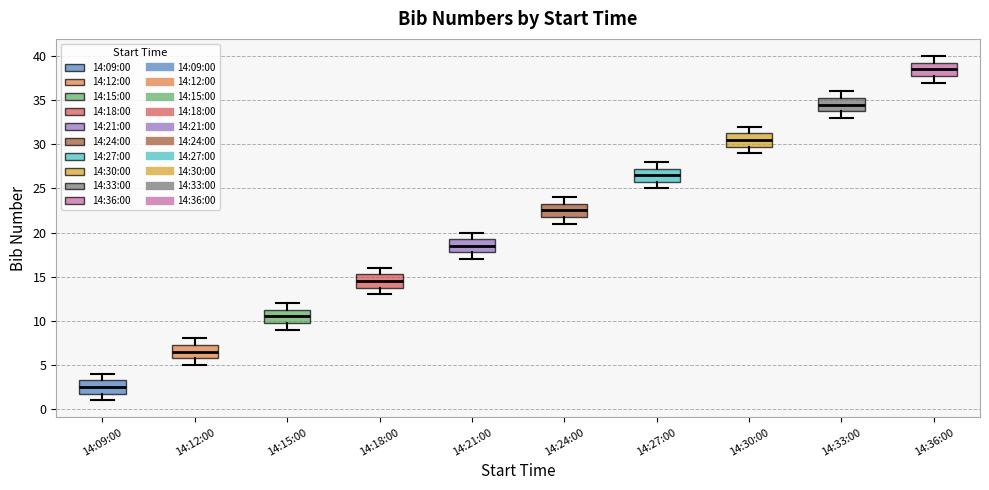

Reading left to right, read every box against the y-axis: the position of its median line, the range the box covers, and the ends of its whiskers. The values are not printed on the chart, so give them approximately, as read against the axis.

14:09:00: median 2.5, box 2.0 to 3.5, whiskers 1.0 to 4.0
14:12:00: median 6.5, box 6.0 to 7.5, whiskers 5.0 to 8.0
14:15:00: median 10.5, box 10.0 to 11.5, whiskers 9.0 to 12.0
14:18:00: median 14.5, box 14.0 to 15.5, whiskers 13.0 to 16.0
14:21:00: median 18.5, box 18.0 to 19.5, whiskers 17.0 to 20.0
14:24:00: median 22.5, box 22.0 to 23.5, whiskers 21.0 to 24.0
14:27:00: median 26.5, box 26.0 to 27.5, whiskers 25.0 to 28.0
14:30:00: median 30.5, box 30.0 to 31.5, whiskers 29.0 to 32.0
14:33:00: median 34.5, box 34.0 to 35.5, whiskers 33.0 to 36.0
14:36:00: median 38.5, box 38.0 to 39.5, whiskers 37.0 to 40.0